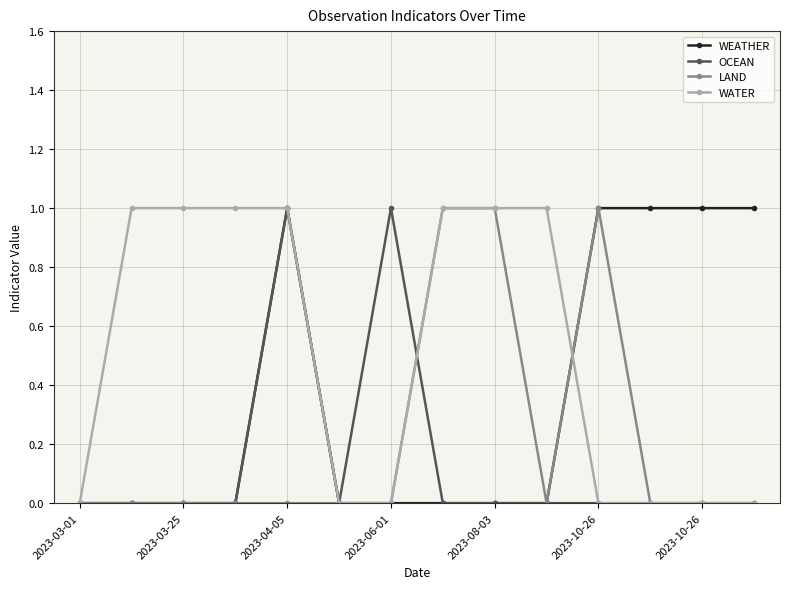

Count the WEATHER values in the range 0 to 1.

14